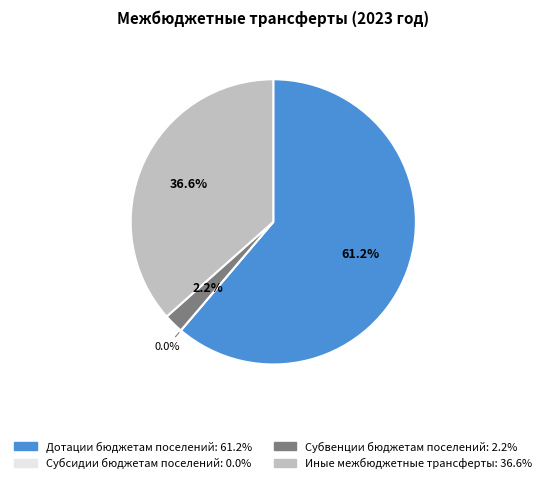

True or false: Субвенции бюджетам поселений accounts for 1% of the total.

False